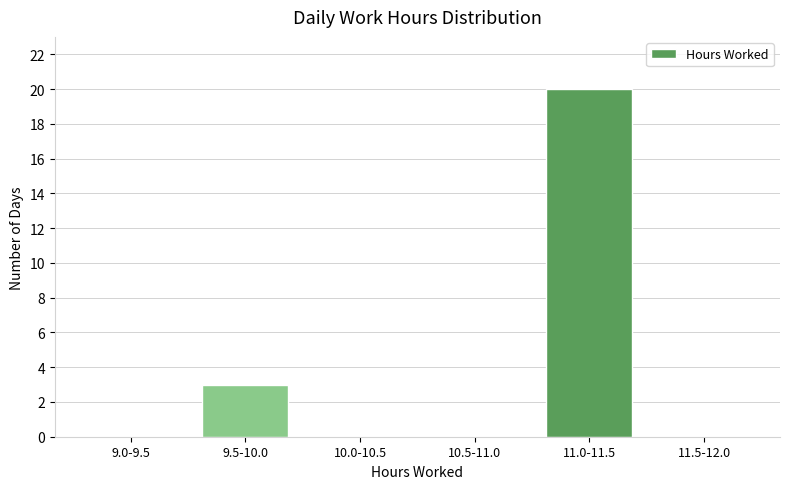

What is the sum of the values at 11.5-12.0 and 11.0-11.5?

20